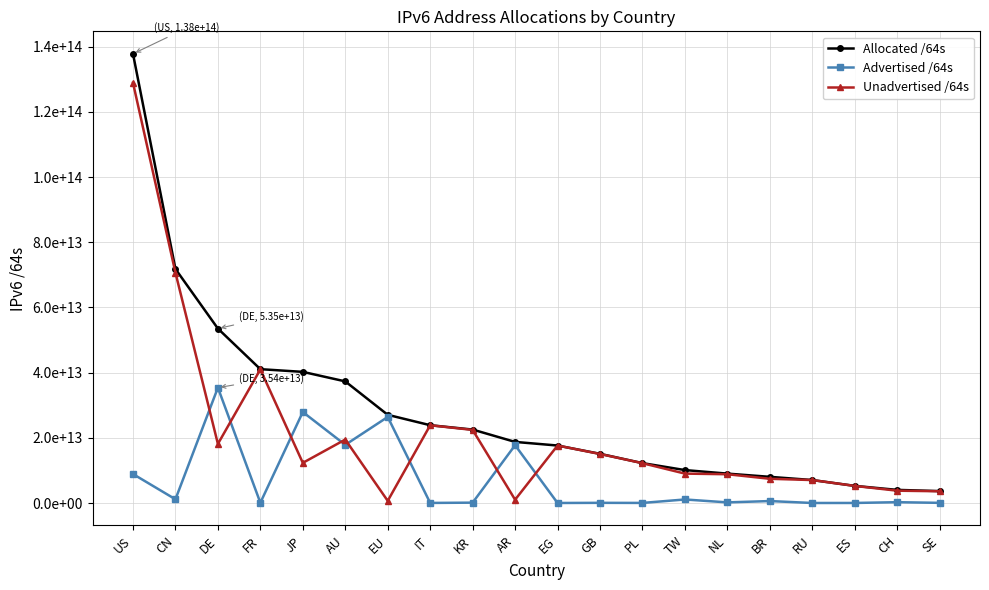

Rank the series by their average value, from highest to lowest.

Allocated /64s, Unadvertised /64s, Advertised /64s